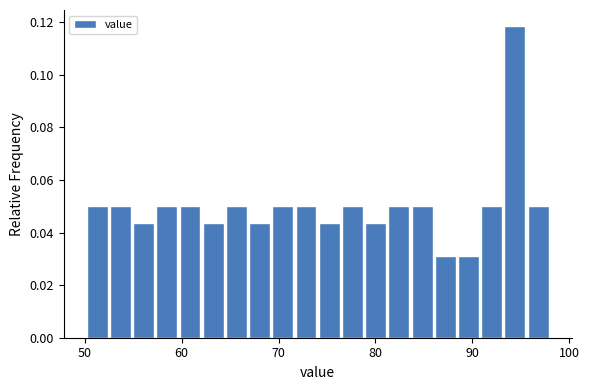

Read against the x-axis, roughly where is the centre of the tallest bar?

94